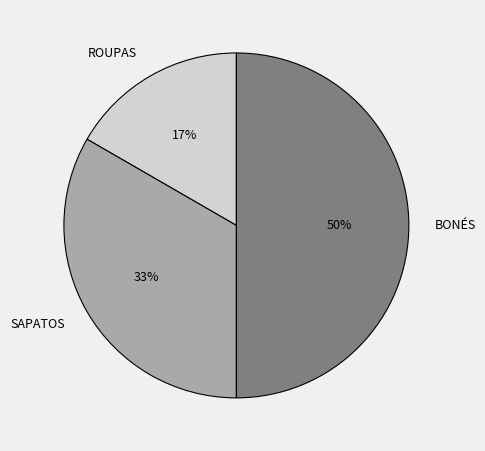

The BONÉS slice represents 50% of the pie. True or false?

True